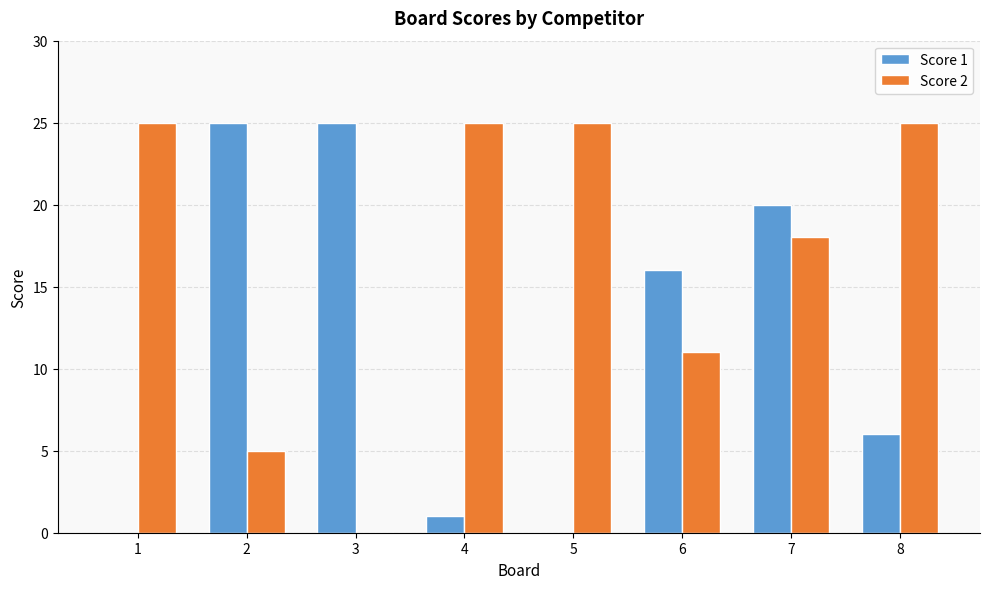

Between 4 and 8, which series saw the biggest shift?

Score 1